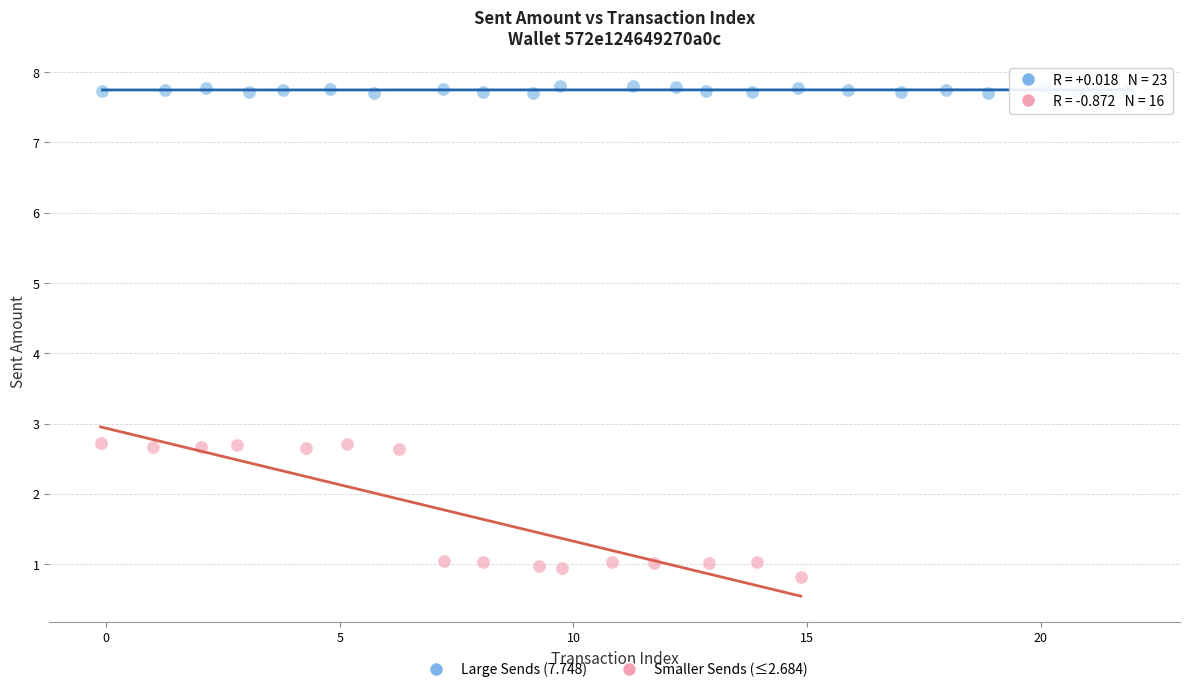

Which series has the widest spread of Y values?

Smaller Sends (≤2.684)